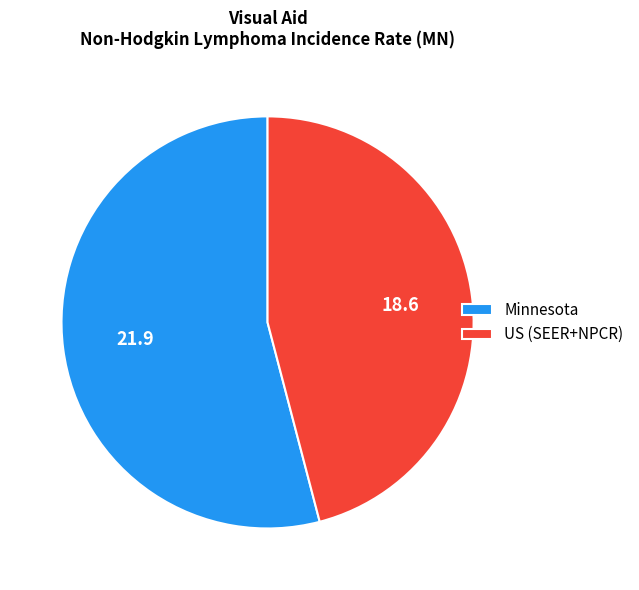

Do Minnesota and US (SEER+NPCR) together represent more than half of the pie?

Yes